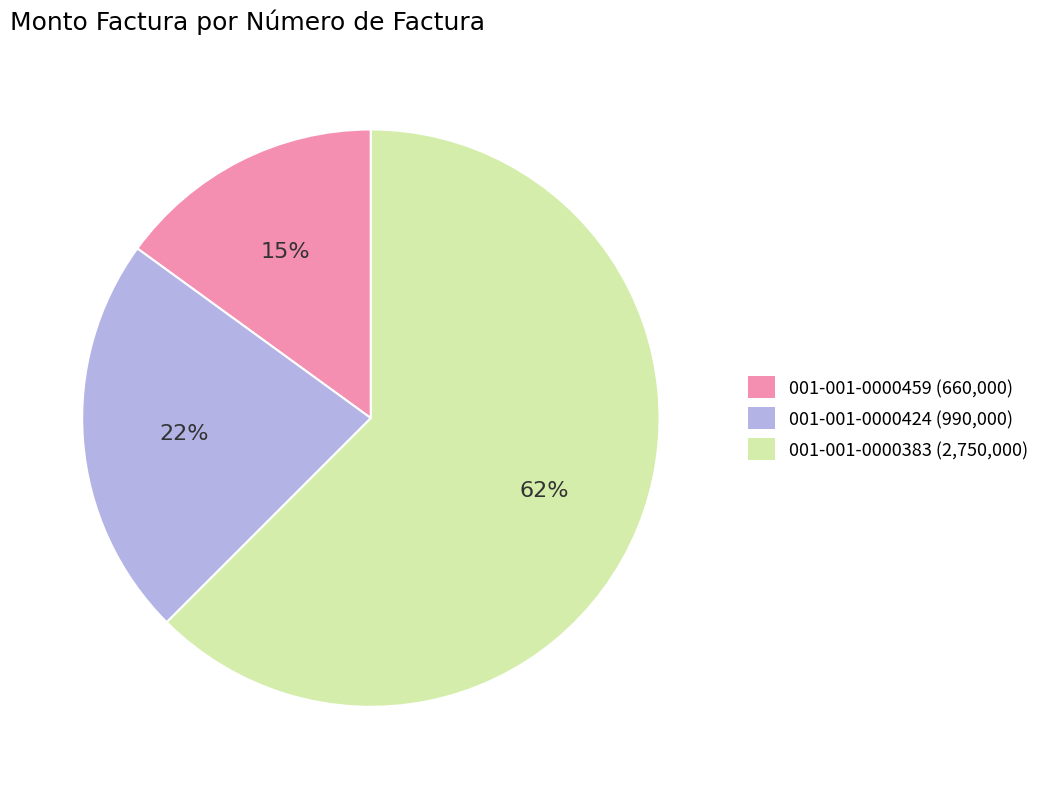

How many segments does this pie chart have?

3